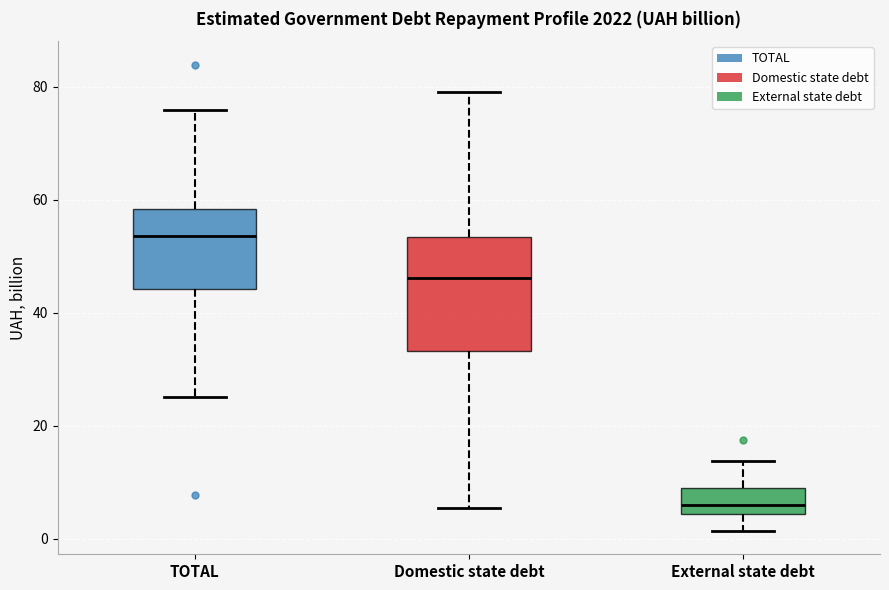

Comparing the boxes themselves (not the whiskers), which one is the tallest?

Domestic state debt